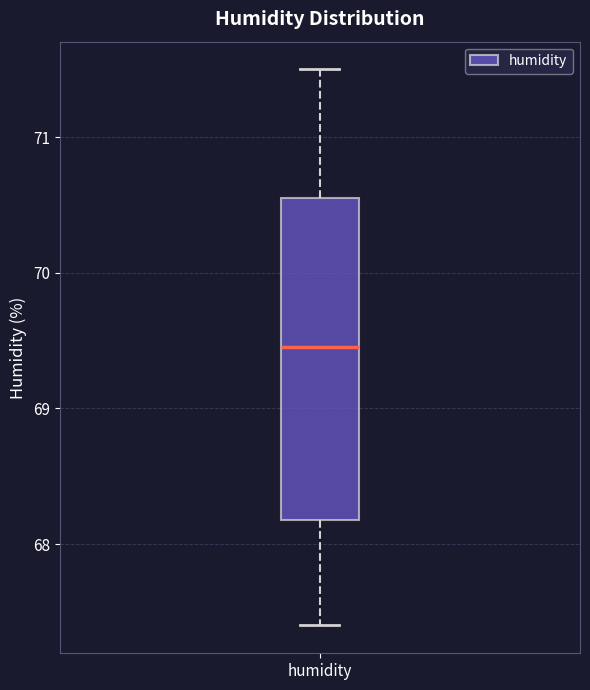

Where does the lower whisker of the box for humidity end on the y-axis? The values are not printed on the chart, so give them approximately, as read against the axis.

67.4